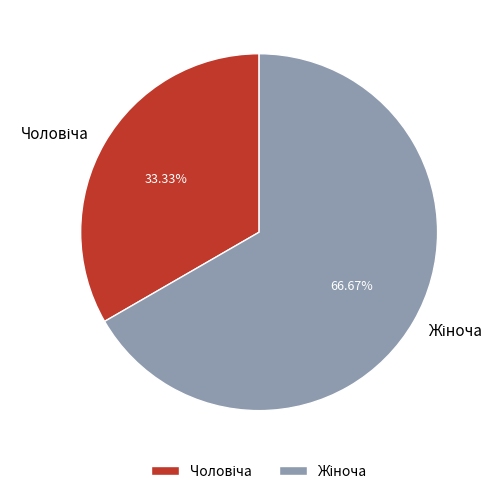

Does any single category account for the majority?

Yes